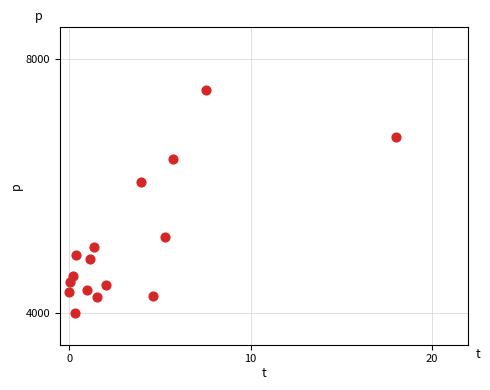

What is the range of Y values (max minus min)?

3500.0